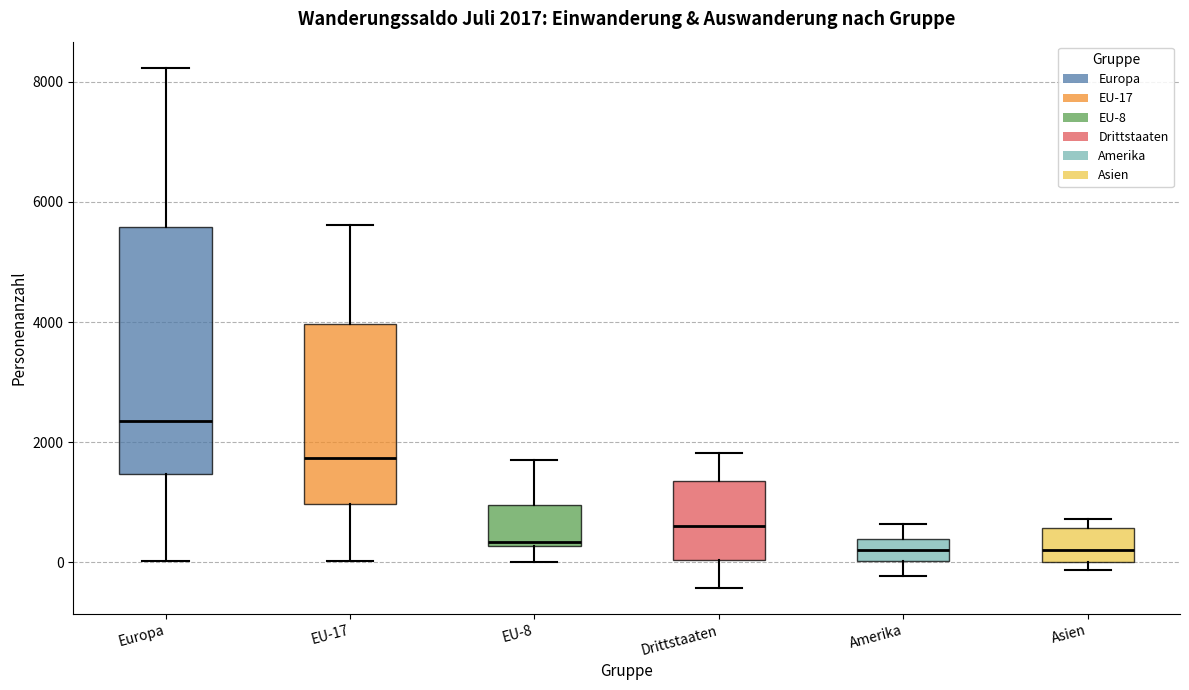

Which box is the tallest, from its lower edge to its upper edge?

Europa